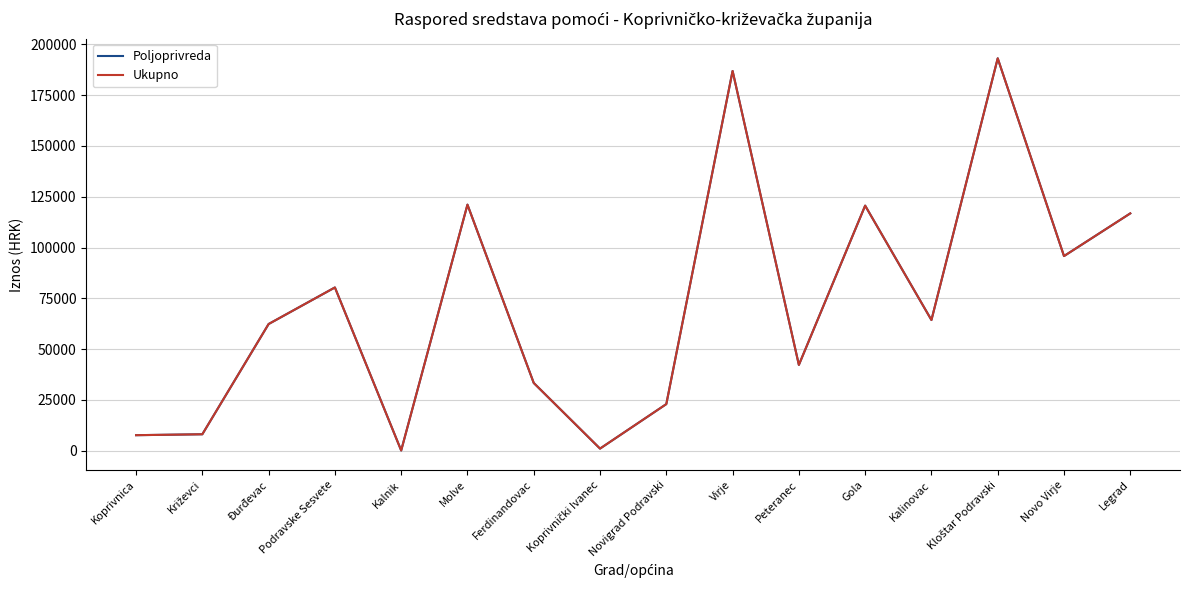

At Koprivnički Ivanec, list the series in order from smallest to largest.

Poljoprivreda, Ukupno